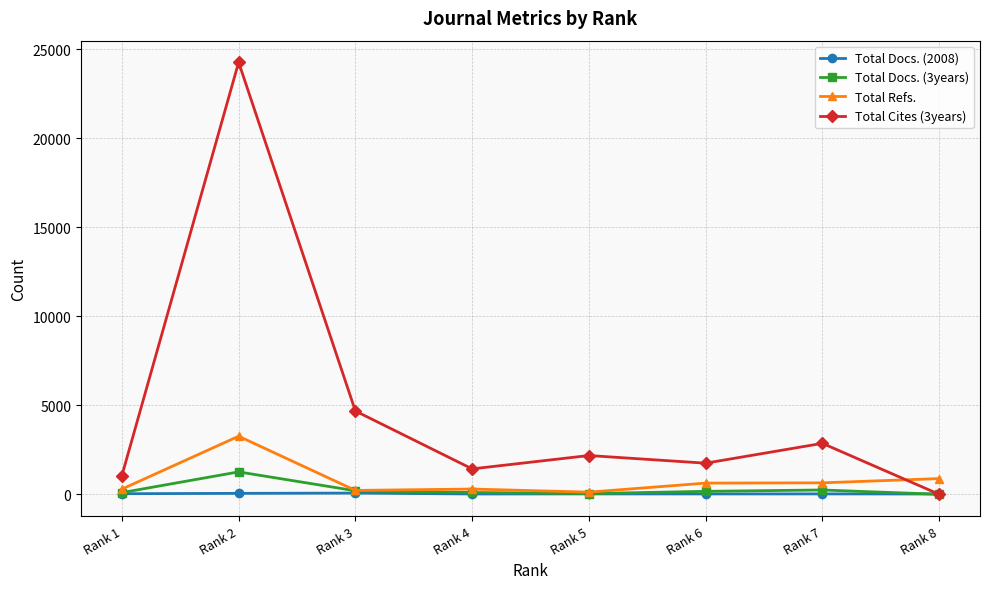

Read the Total Docs. (3years) value at Rank 6, to the nearest 10.

170